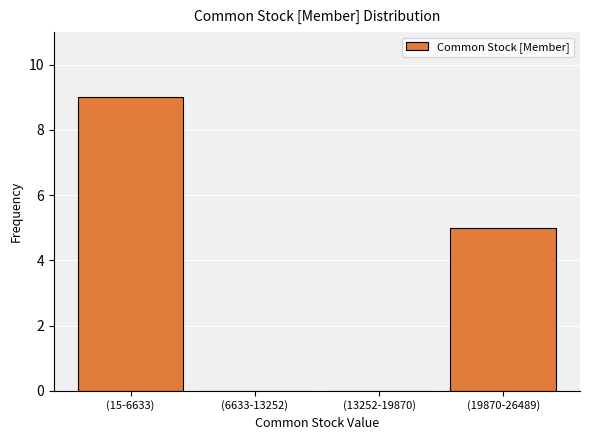

Reading left to right, extract all data points from this chart.

(15-6633)=9	(6633-13252)=0	(13252-19870)=0	(19870-26489)=5